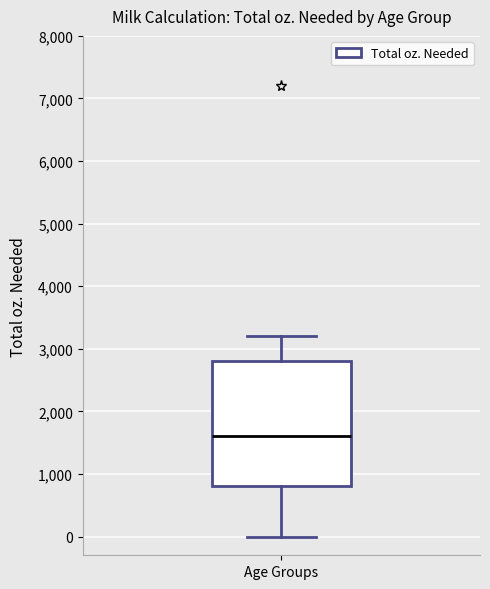

Where does the upper whisker of the box for Age Groups end on the y-axis? The values are not printed on the chart, so give them approximately, as read against the axis.

3200